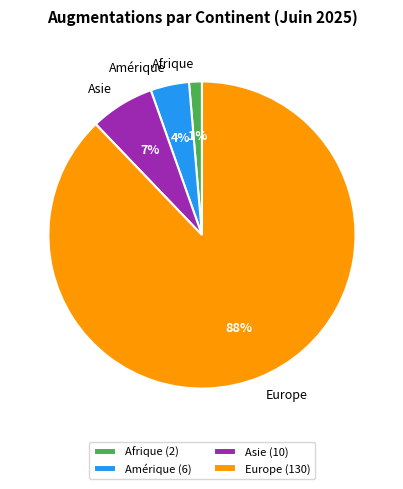

Is the sum of Afrique and Europe greater than half?

Yes